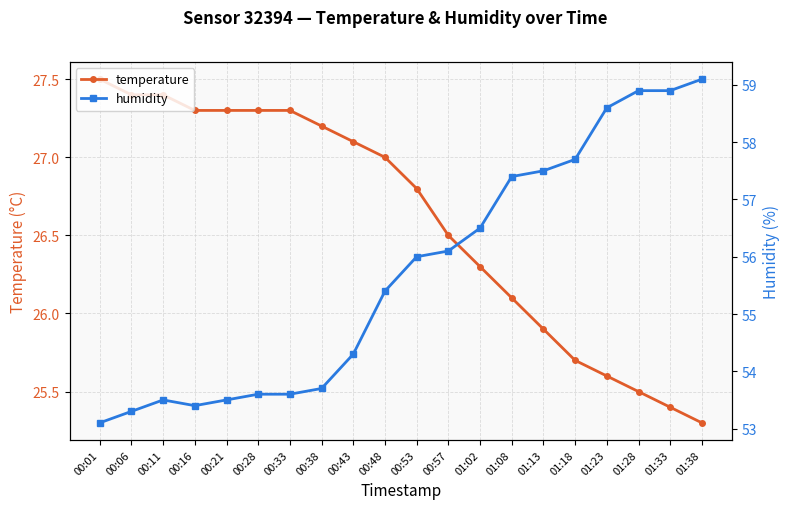

What is the difference between the maximum and second lowest values in the temperature series?

2.1